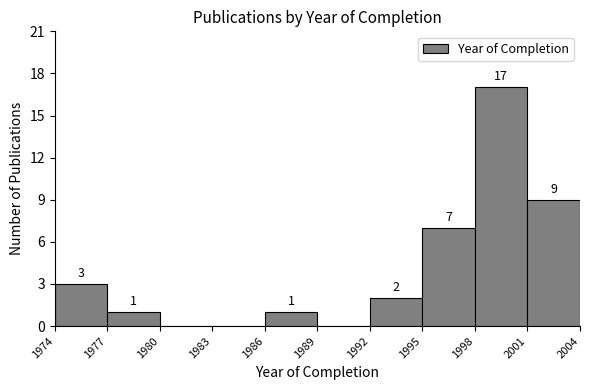

Which range on the x-axis has the tallest bar?

1998 to 2001